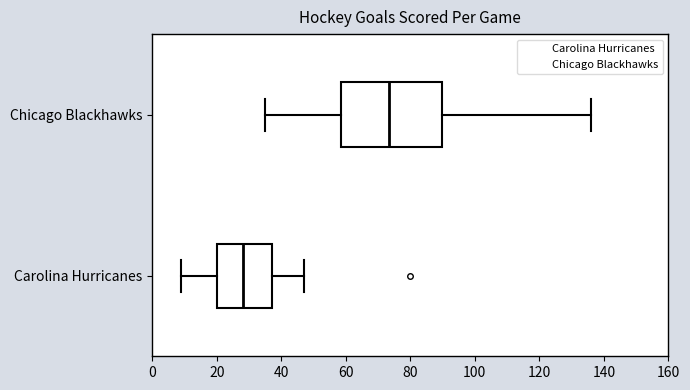

Comparing the boxes themselves (not the whiskers), which one is the widest?

Chicago Blackhawks